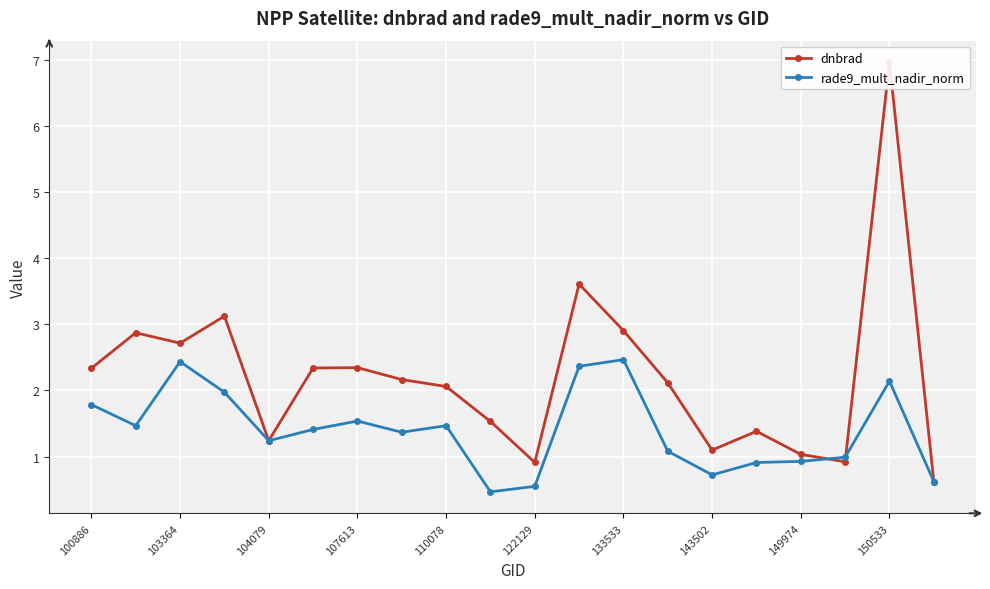

How many intersections are there between dnbrad and rade9_mult_nadir_norm?

2